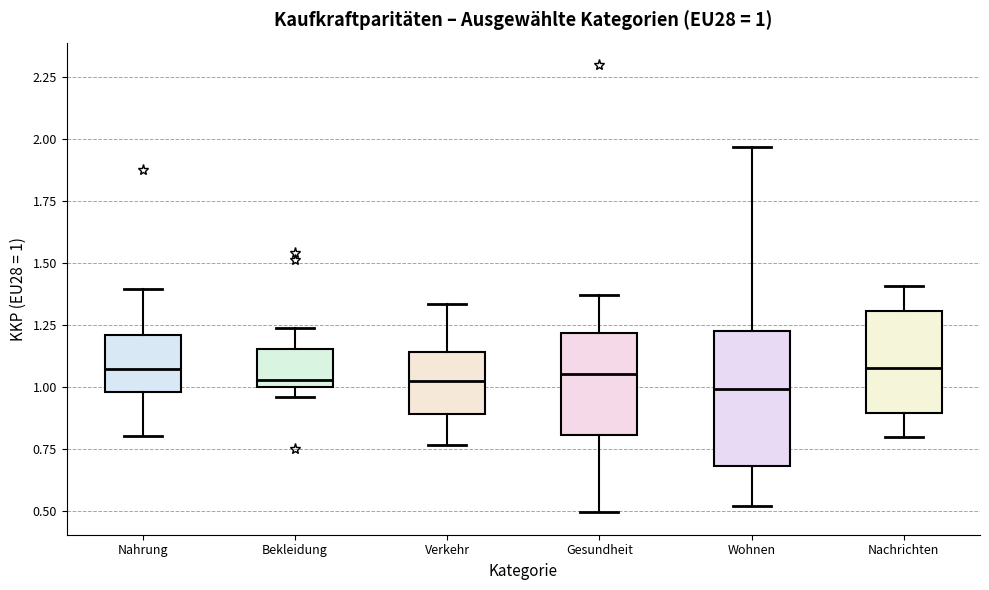

Comparing the boxes themselves (not the whiskers), which one is the tallest?

Wohnen